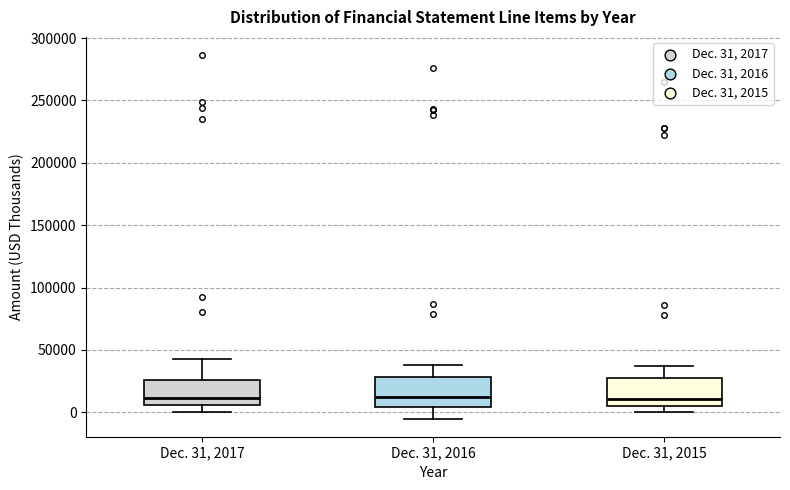

Reading left to right, read every box against the y-axis: the position of its median line, the range the box covers, and the ends of its whiskers. The values are not printed on the chart, so give them approximately, as read against the axis.

Dec. 31, 2017: median 10000, box 5000 to 25000, whiskers 0 to 45000
Dec. 31, 2016: median 10000, box 5000 to 30000, whiskers -5000 to 40000
Dec. 31, 2015: median 10000, box 5000 to 25000, whiskers 0 to 35000